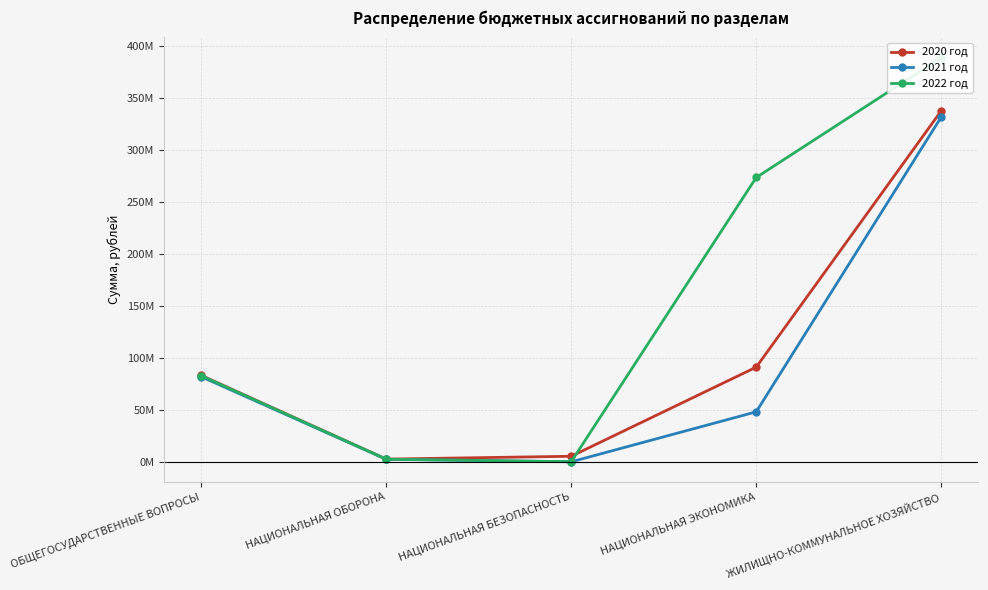

At which category does the chart reach its minimum across all series?

НАЦИОНАЛЬНАЯ БЕЗОПАСНОСТЬ